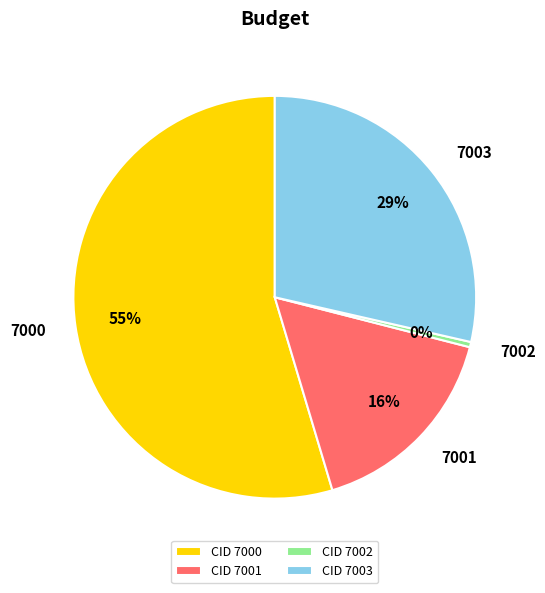

Count the number of slices in the pie.

4